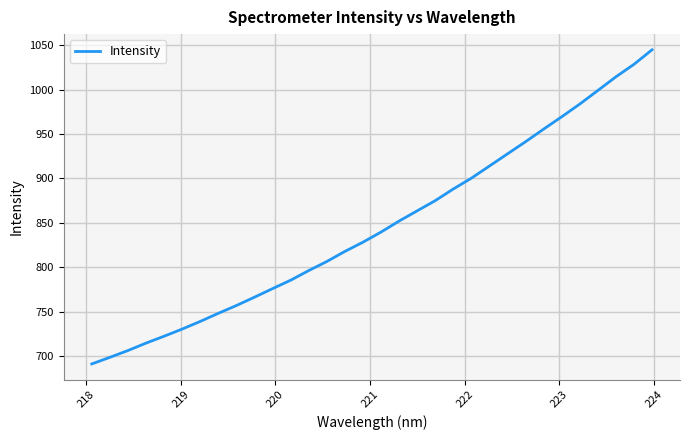

Reading left to right, list all the values displayed in this chart.

691.0	698.4	706.1	714.5	722.2	730.3	738.9	748.1	756.8	766.2	775.9	785.3	796.2	806.4	817.8	828.2	839.6	852.0	863.5	875.0	888.1	900.3	914.0	927.7	941.3	955.5	969.4	983.7	999.0	1014.4	1028.4	1044.8